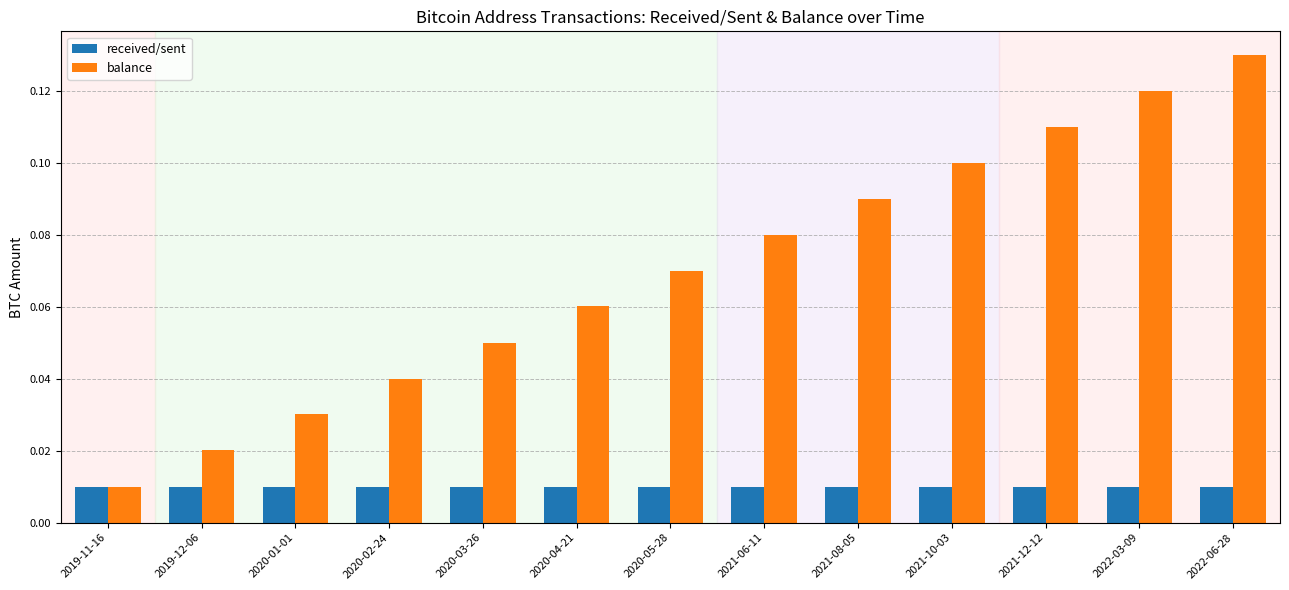

Rank the series by their maximum value, from lowest to highest.

received/sent, balance